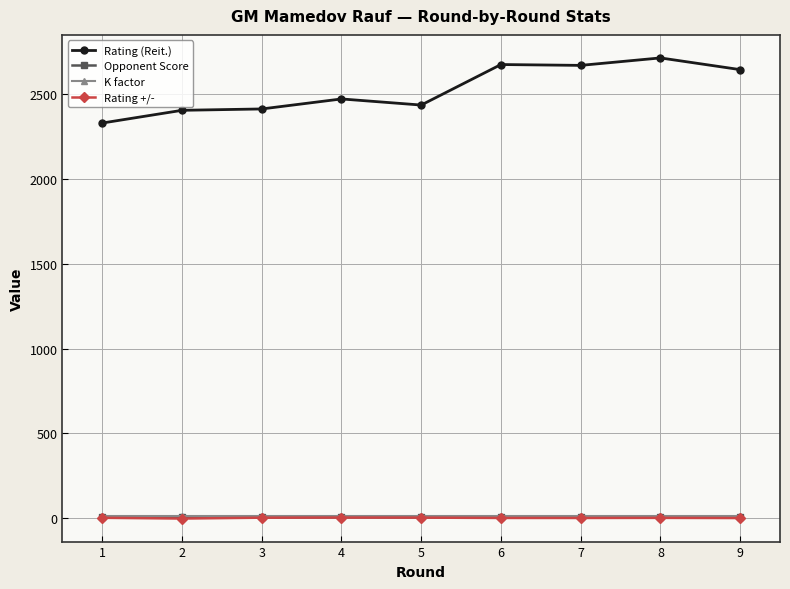

True or false: Rating (Reit.) has more than 0 points higher than both neighbors.

True